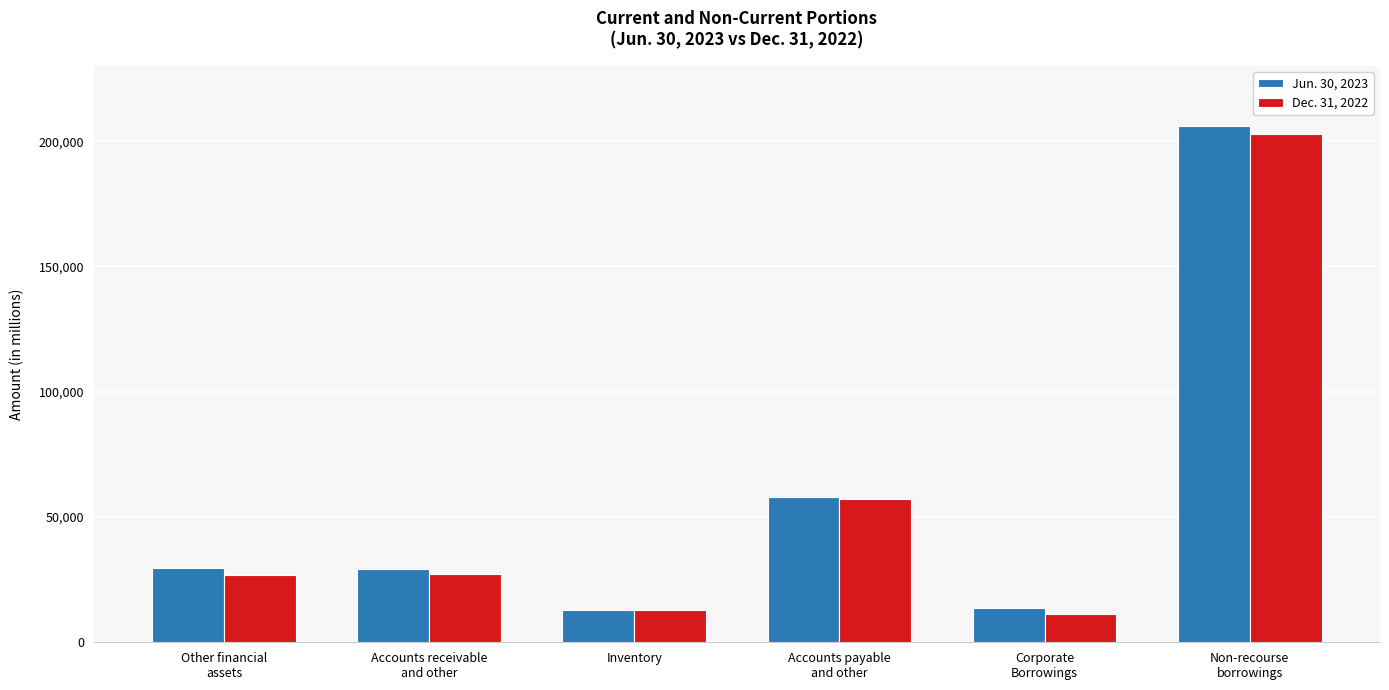

How many series are shown in this chart?

2